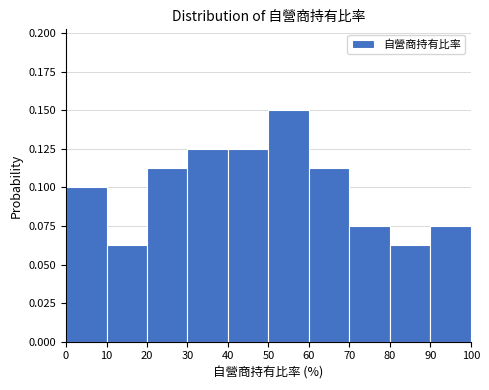

Reading left to right, list every bar in this chart as the range it spans on the x-axis followed by its height. The values are not printed on the chart, so give them approximately, as read against the axis.

0 to 10: 0.100
10 to 20: 0.065
20 to 30: 0.115
30 to 40: 0.125
40 to 50: 0.125
50 to 60: 0.150
60 to 70: 0.115
70 to 80: 0.075
80 to 90: 0.065
90 to 100: 0.075